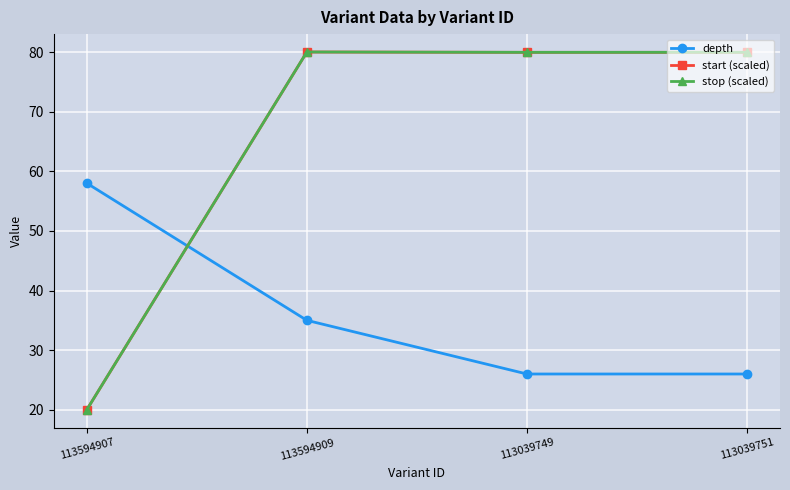

After their last crossing, which series has the higher values: stop (scaled) or depth?

stop (scaled)